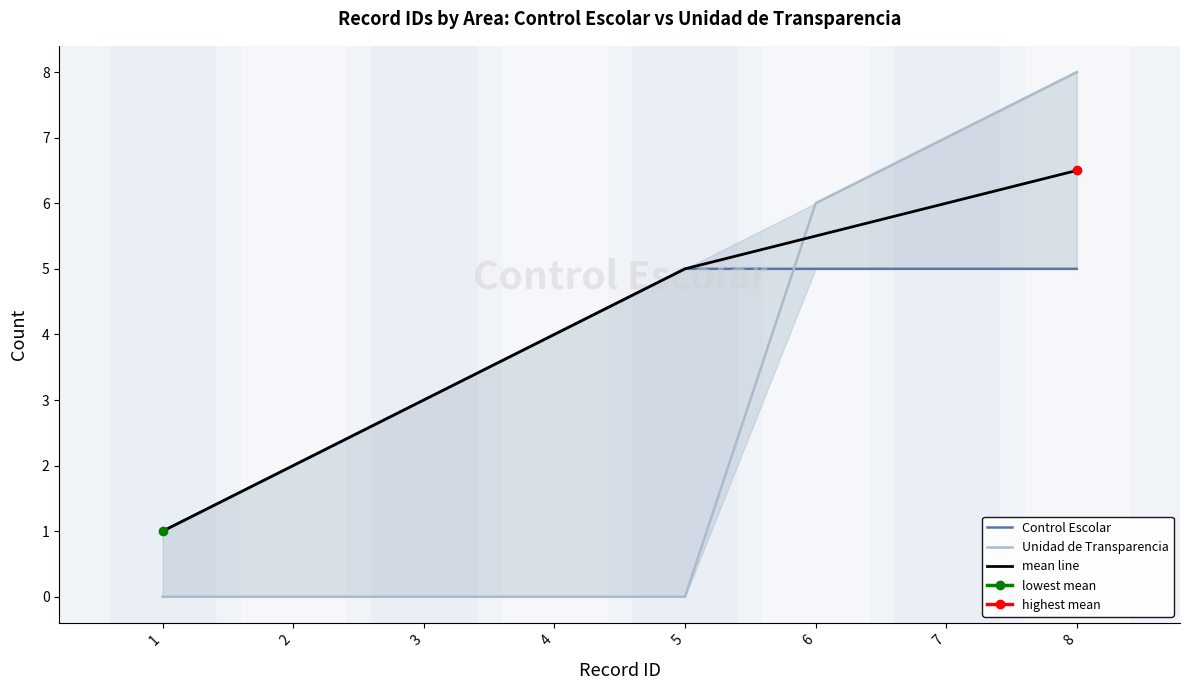

What is the average value of the mean line series?

4.1